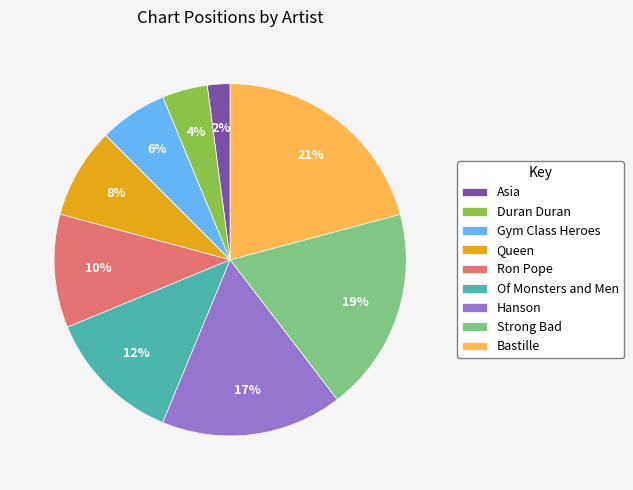

Is Asia the majority of the pie?

No